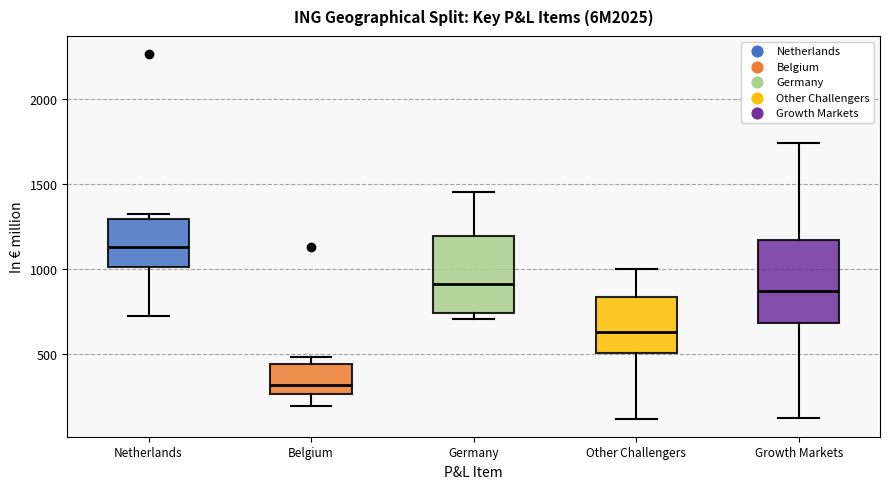

Where does the median line of the box for Other Challengers sit on the y-axis? The values are not printed on the chart, so give them approximately, as read against the axis.

650